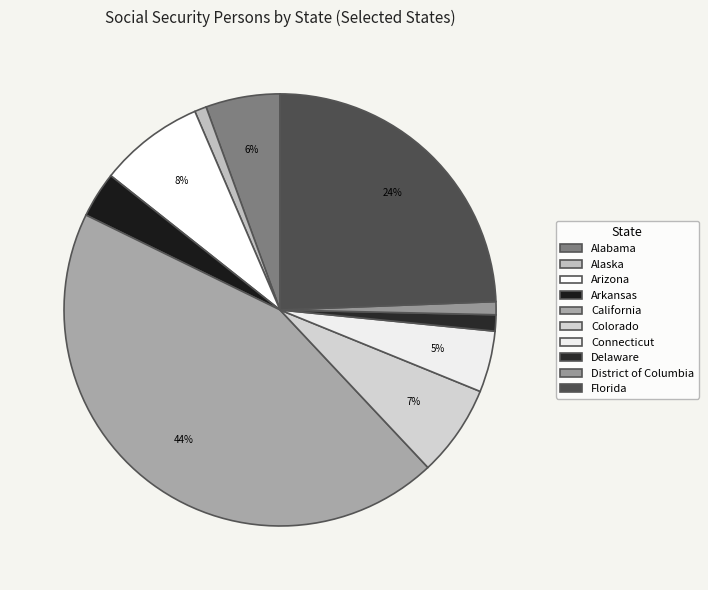

What is the total percentage of Florida and Colorado?

31.2%